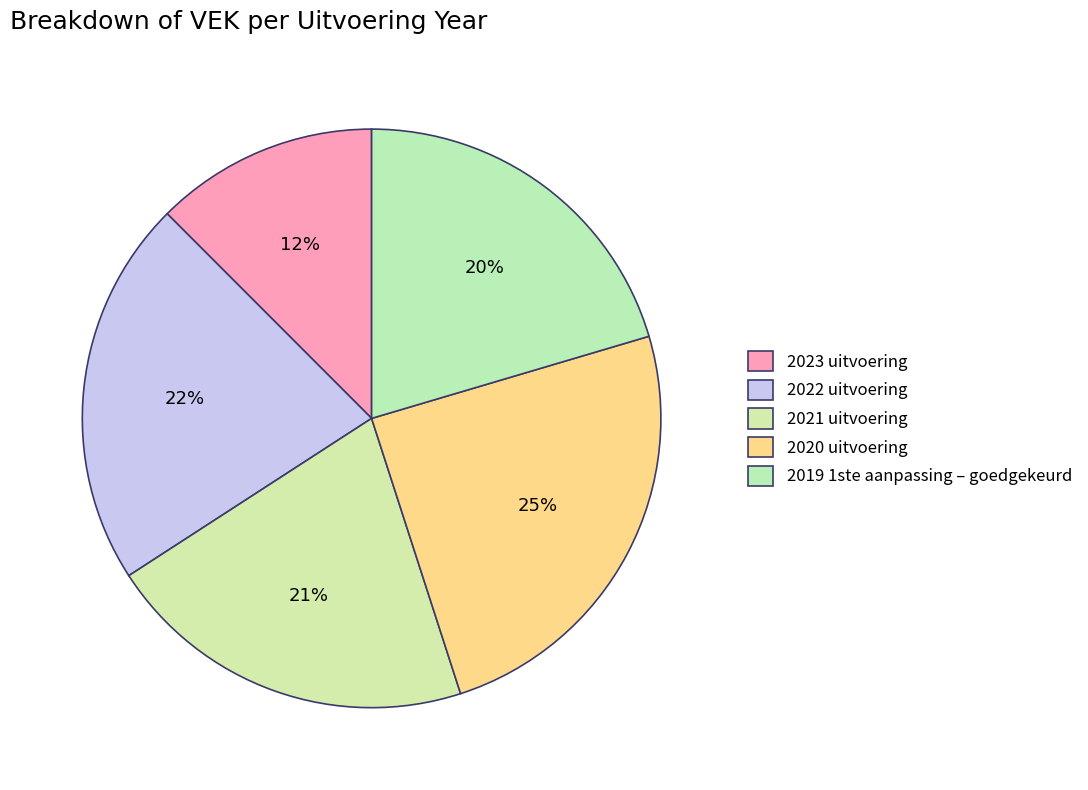

Count the number of slices in the pie.

5